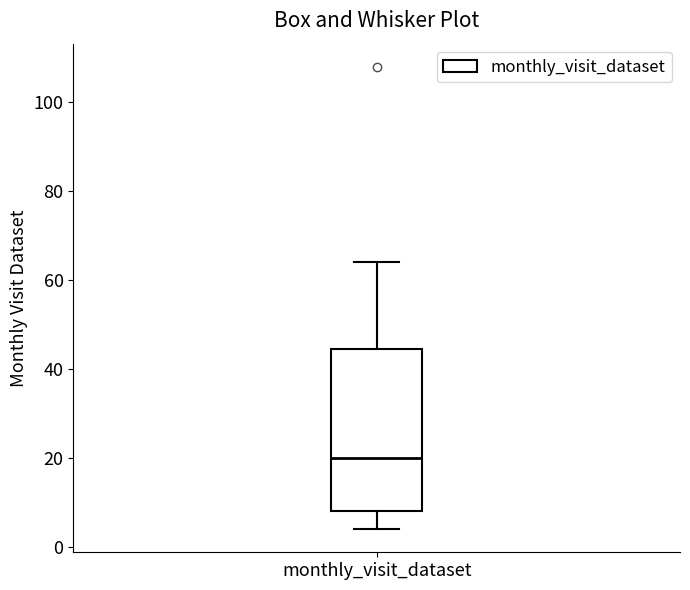

Where is the lower edge of the box for monthly_visit_dataset on the y-axis? The values are not printed on the chart, so give them approximately, as read against the axis.

8